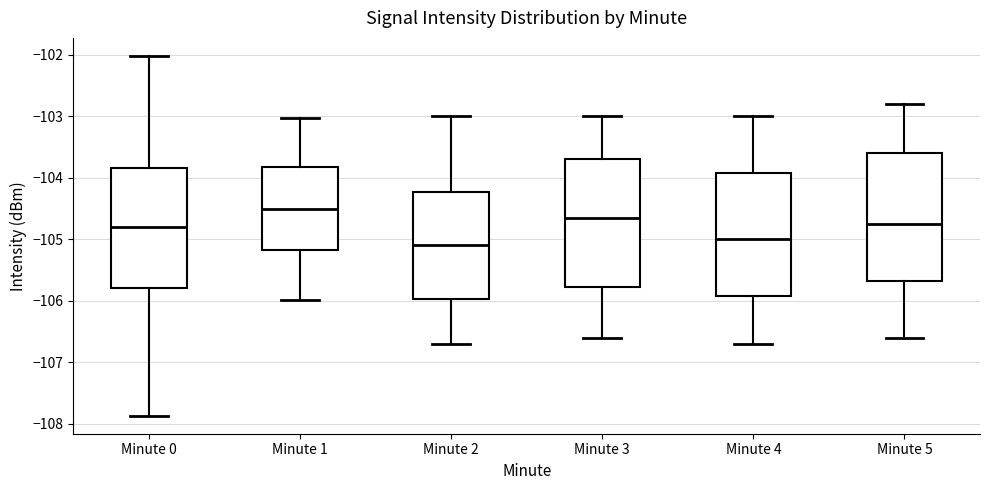

Reading left to right, read every box against the y-axis: the position of its median line, the range the box covers, and the ends of its whiskers. The values are not printed on the chart, so give them approximately, as read against the axis.

Minute 0: median -104.8, box -105.8 to -103.8, whiskers -107.9 to -102.0
Minute 1: median -104.5, box -105.2 to -103.8, whiskers -106.0 to -103.0
Minute 2: median -105.1, box -106.0 to -104.2, whiskers -106.7 to -103.0
Minute 3: median -104.6, box -105.8 to -103.7, whiskers -106.6 to -103.0
Minute 4: median -105.0, box -105.9 to -103.9, whiskers -106.7 to -103.0
Minute 5: median -104.7, box -105.7 to -103.6, whiskers -106.6 to -102.8